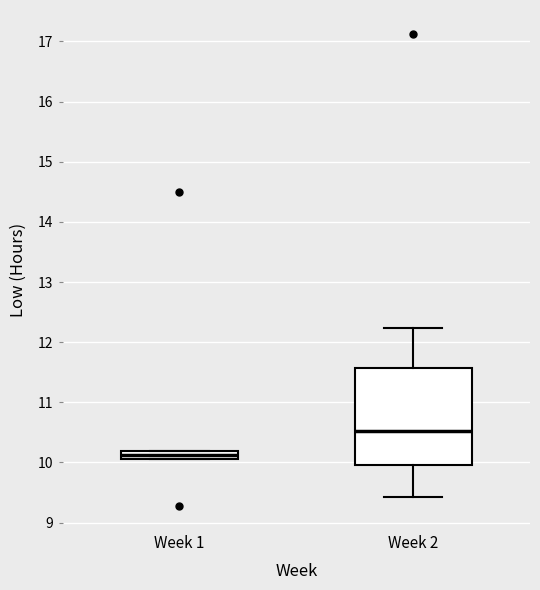

Which box's median line is the lowest?

Week 1